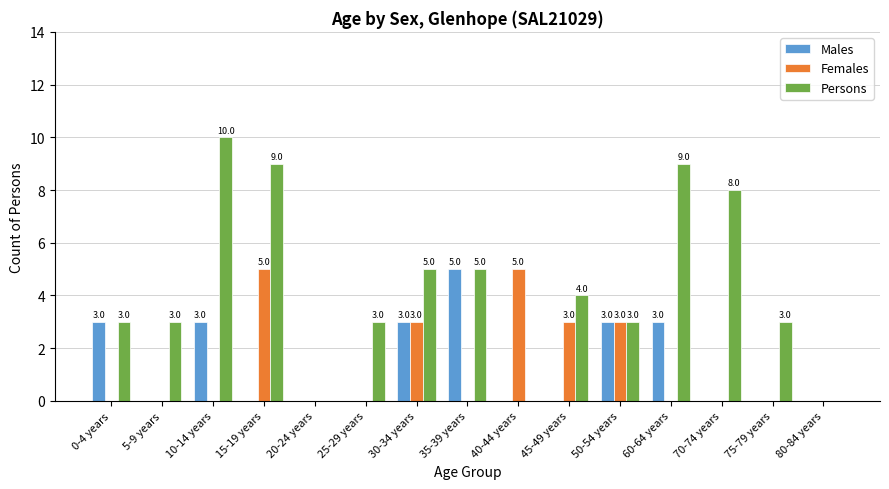

What is the approximate value of Persons at 10-14 years?

10